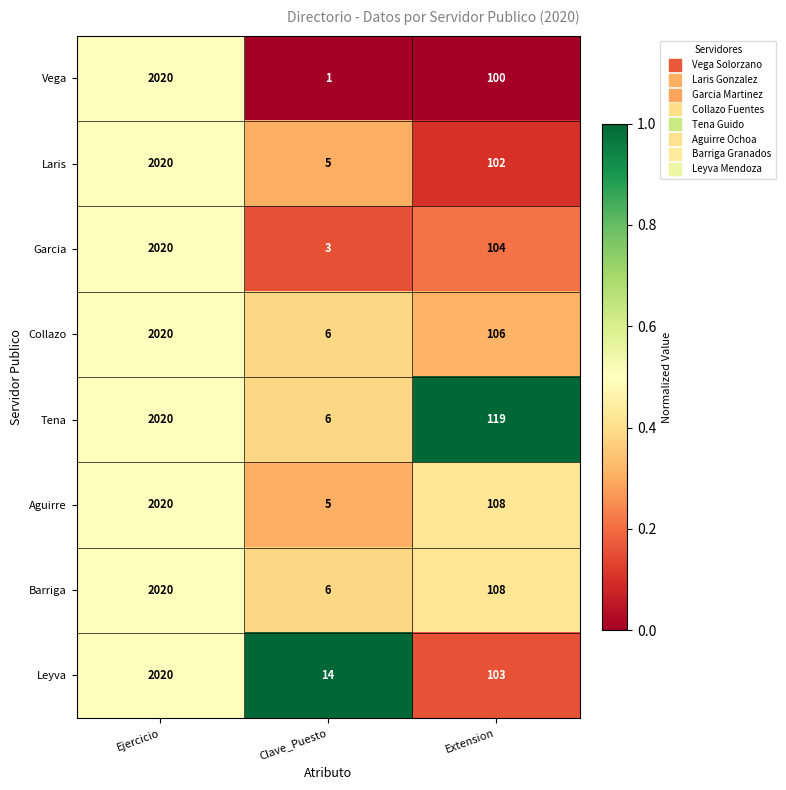

Is it true that Aguirre equals 2020 at Ejercicio?

True